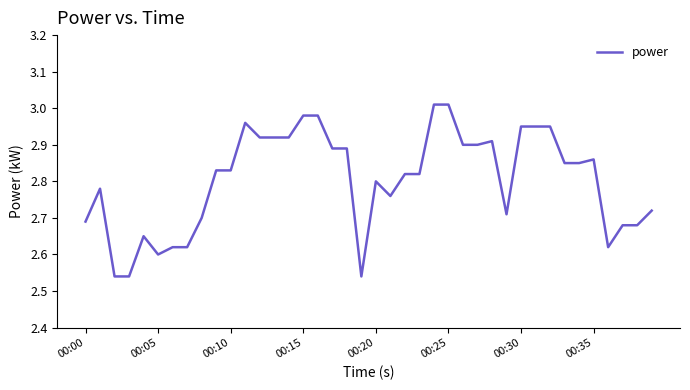

What is the difference between the maximum and second lowest values?

0.5